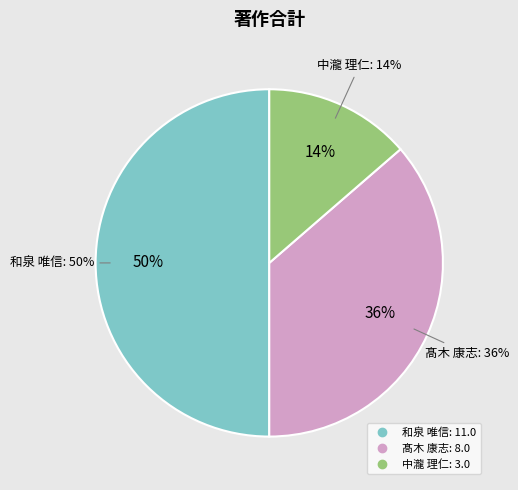

To the nearest percent, what portion does 和泉 唯信 represent?

50%